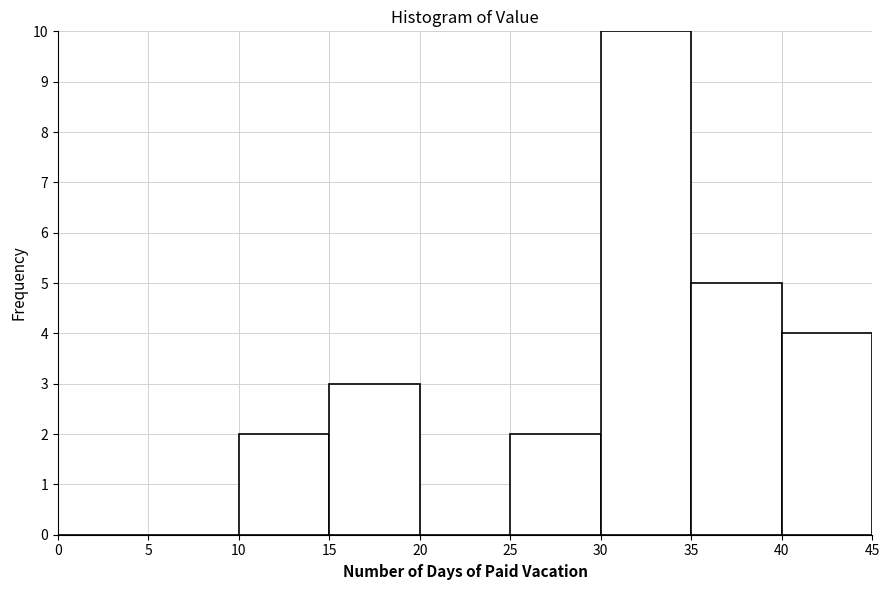

Which range on the x-axis has the tallest bar?

30 to 35